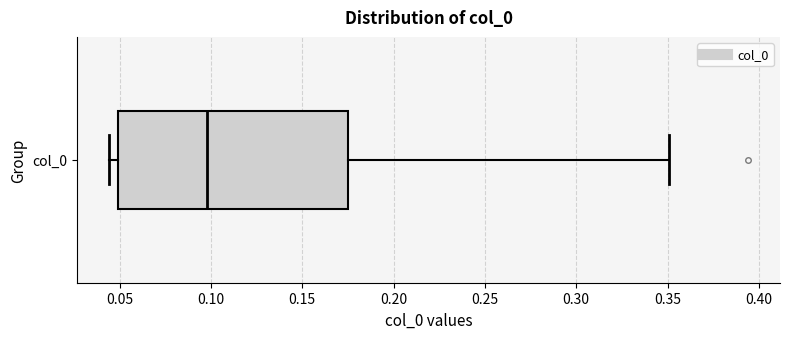

Transcribe this box plot: give where the median line is, the range the box spans, and where the two whiskers end, as read against the x-axis. The values are not printed on the chart, so give them approximately, as read against the axis.

median 0.100, box 0.050 to 0.175, whiskers 0.045 to 0.350